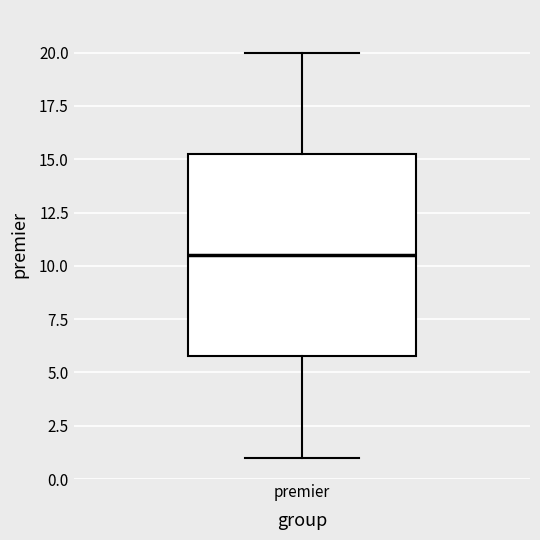

Transcribe this box plot: give where the median line is, the range the box spans, and where the two whiskers end, as read against the y-axis. The values are not printed on the chart, so give them approximately, as read against the axis.

median 10.5, box 6.0 to 15.5, whiskers 1.0 to 20.0